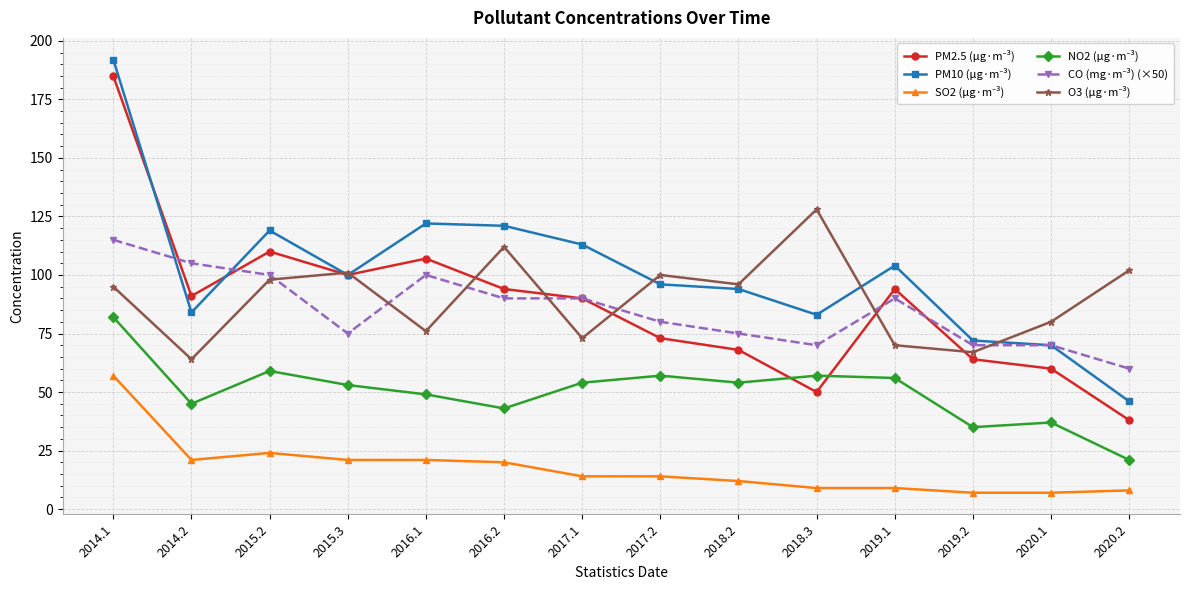

What is the label of the 2nd point from the left?

2014.2